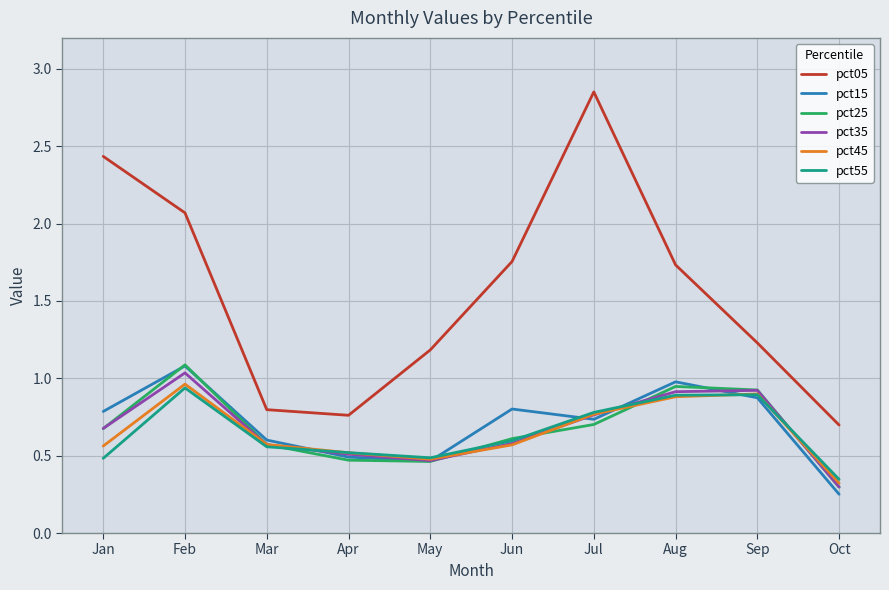

True or false: pct35 has a value of 0.2 at Aug.

False